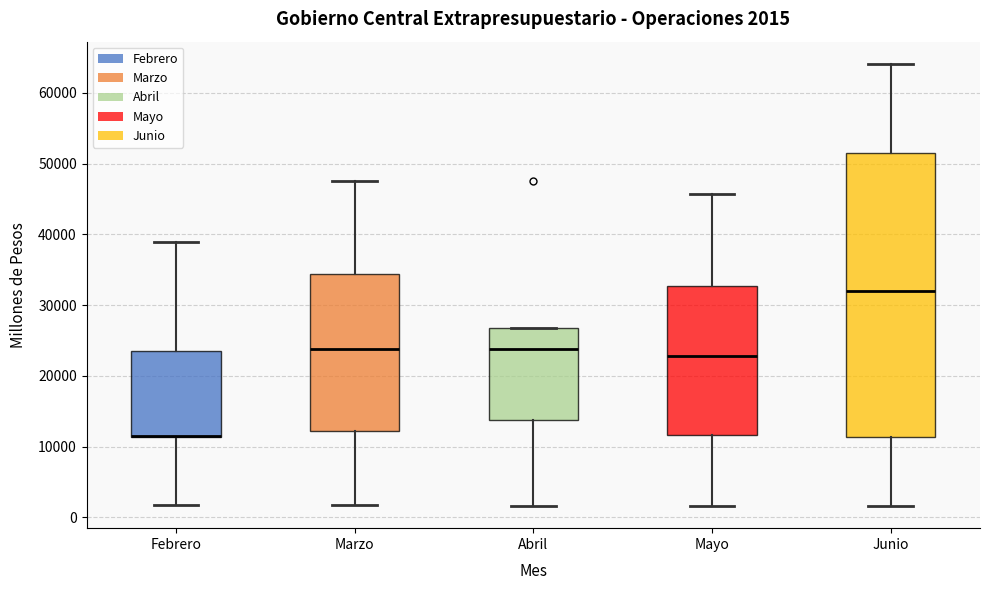

Comparing the boxes themselves (not the whiskers), which one is the tallest?

Junio